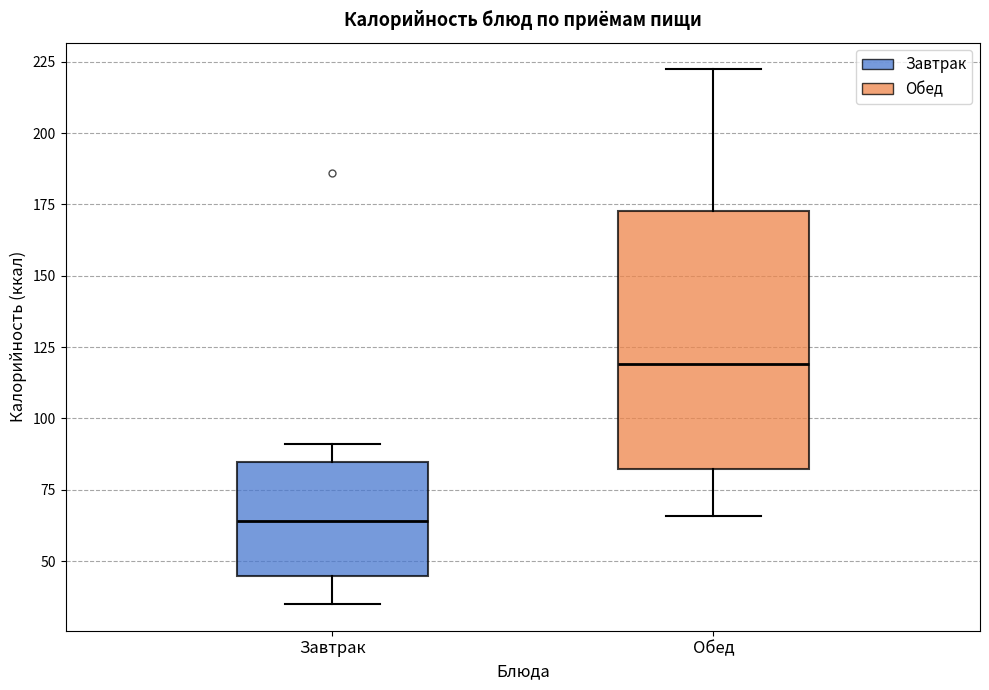

Which box's median line is the lowest?

Завтрак